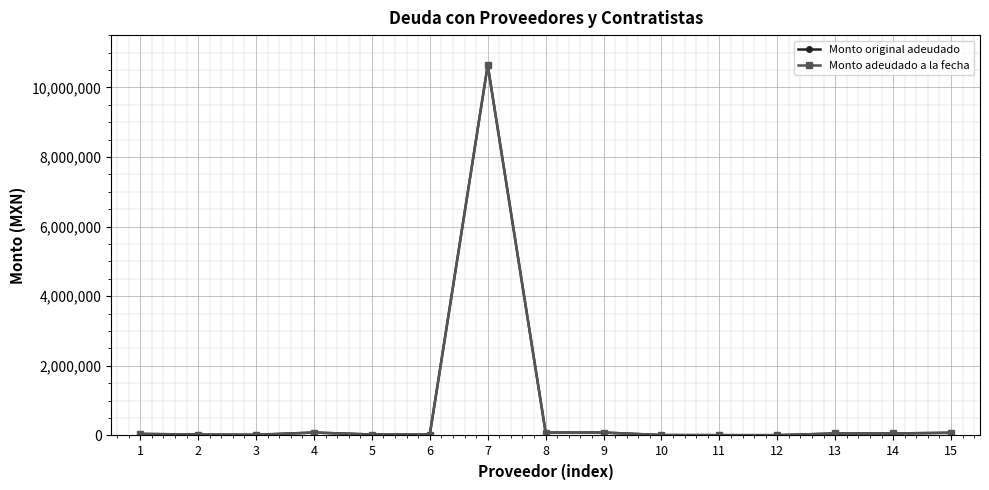

Between 12 and 14, which series saw the biggest shift?

Monto original adeudado